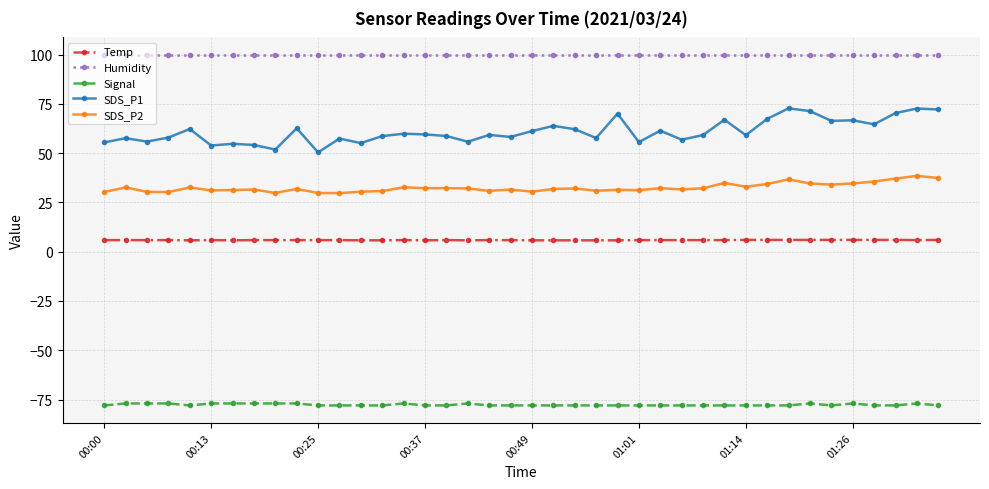

What are all the series names shown in the legend?

Temp, Humidity, Signal, SDS_P1, SDS_P2